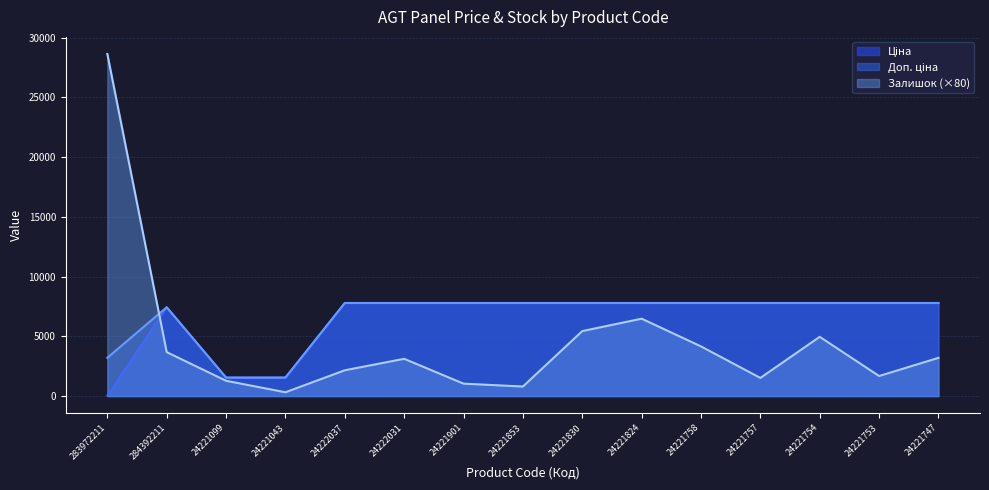

What is the total value across all series at 24221754?

20545.9